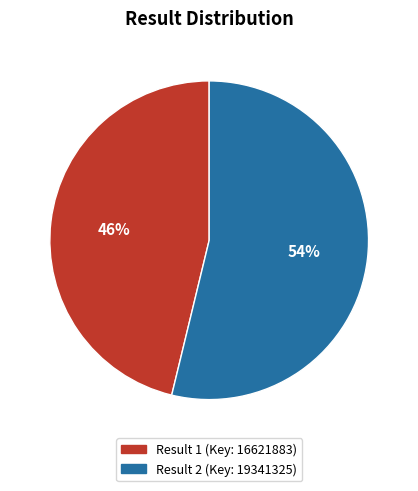

To the nearest percent, what is the difference between the largest and smallest slice percentages?

8%